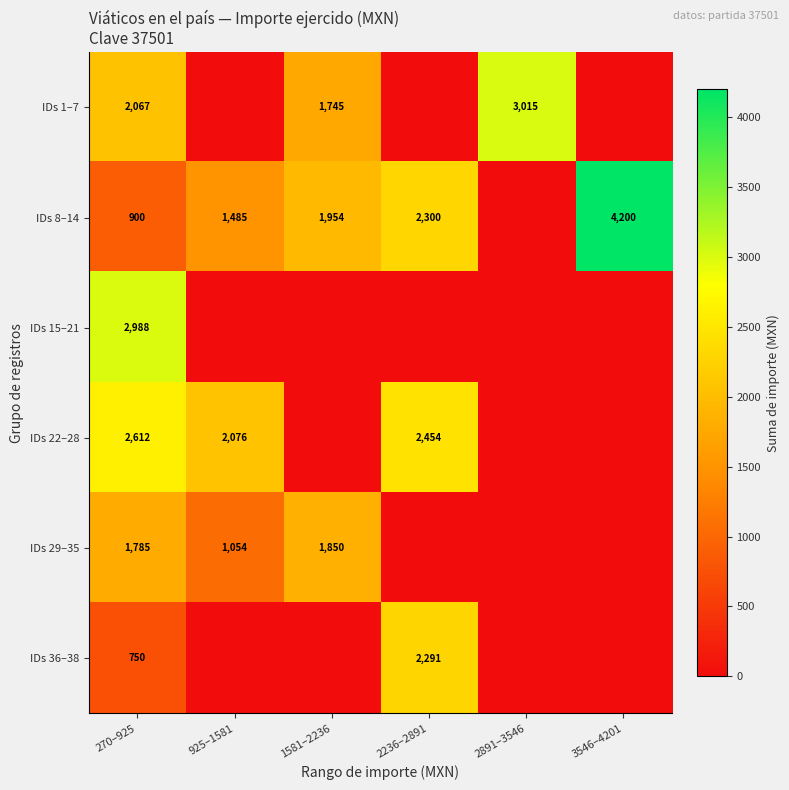

What is the total value across all series at 2236–2891?

7045.0